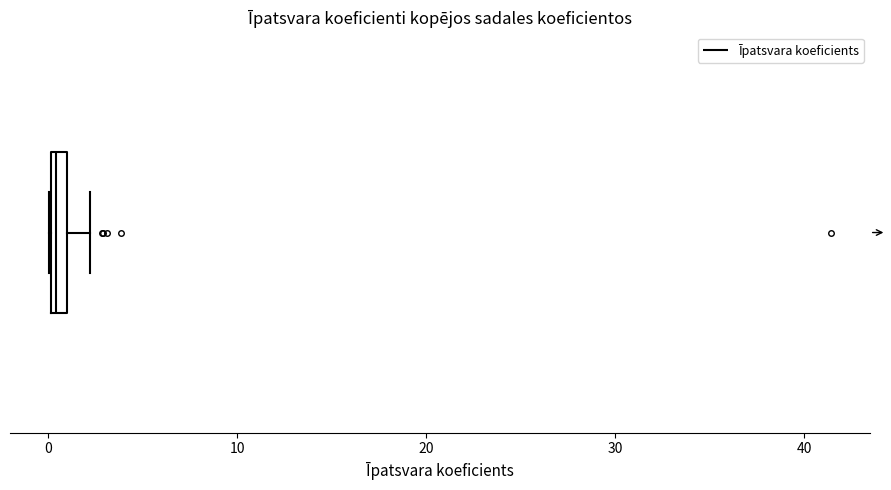

Where is the right edge of the box on the x-axis? The values are not printed on the chart, so give them approximately, as read against the axis.

1